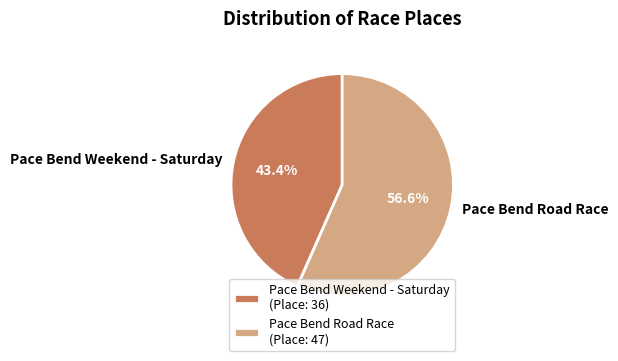

What percentage is the Pace Bend Road Race slice, to the nearest percent?

57%